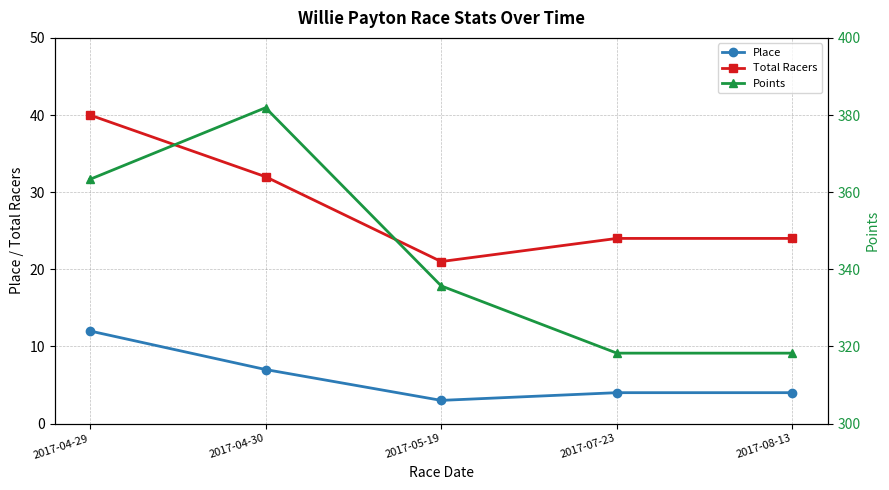

At which category is the sum across all series the highest?

2017-04-30